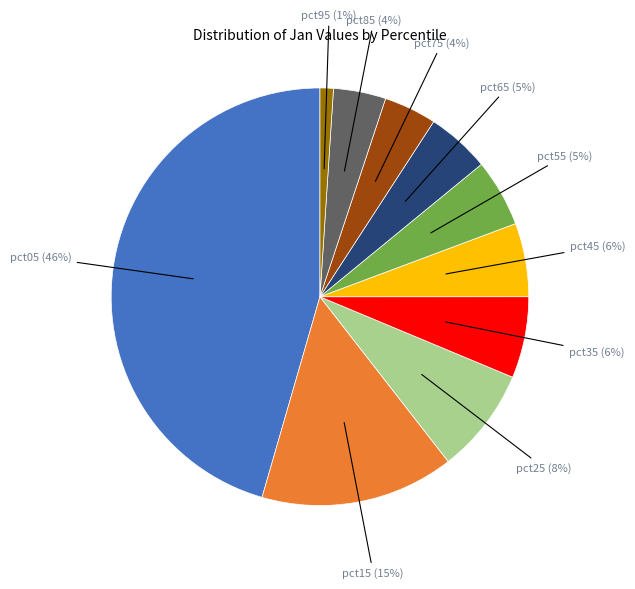

Count the number of slices in the pie.

10